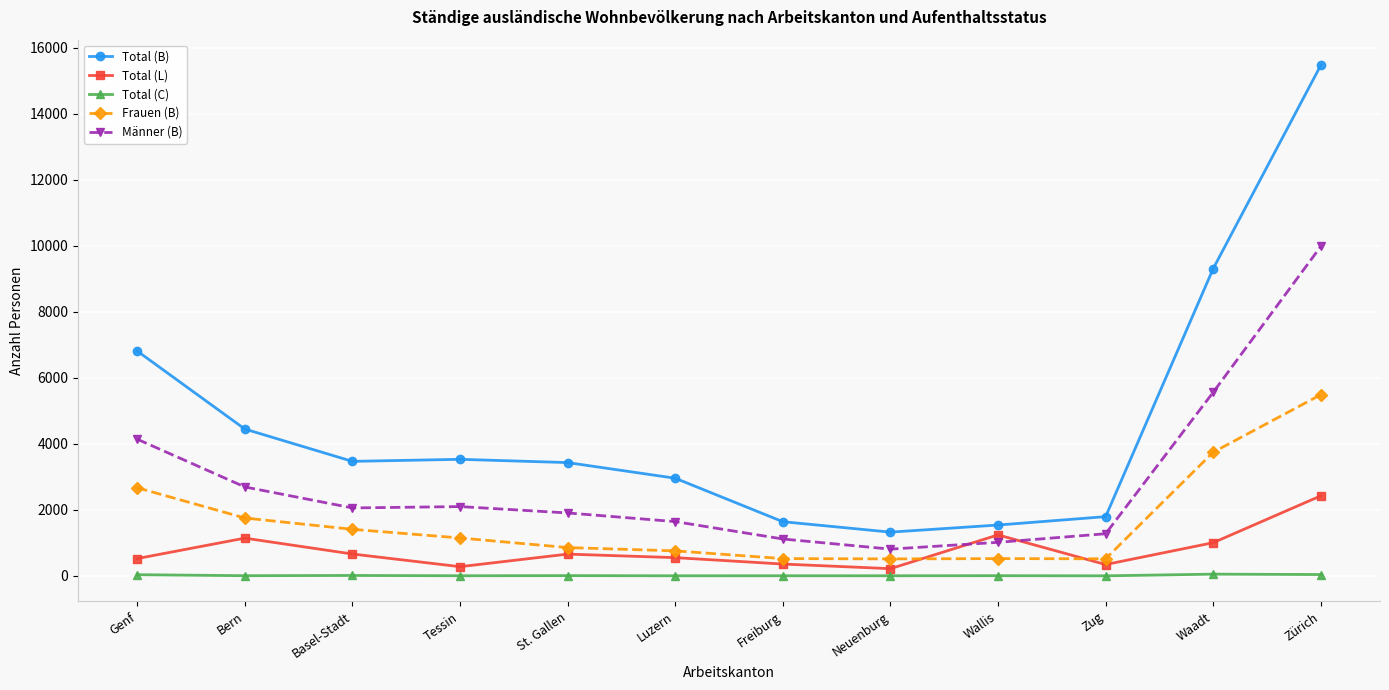

How many categories are shown in the chart?

12